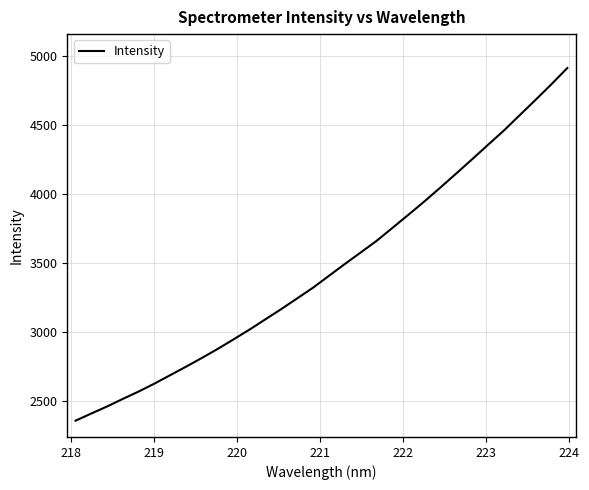

Reading left to right, list all the values displayed in this chart.

2358.8	2411.1	2462.3	2517.6	2571.2	2629.0	2690.6	2752.0	2815.5	2881.2	2950.5	3020.9	3095.2	3169.3	3246.6	3324.2	3410.0	3495.2	3578.6	3662.7	3756.8	3851.0	3946.8	4046.4	4148.0	4250.7	4354.9	4458.3	4569.5	4680.2	4792.9	4910.1